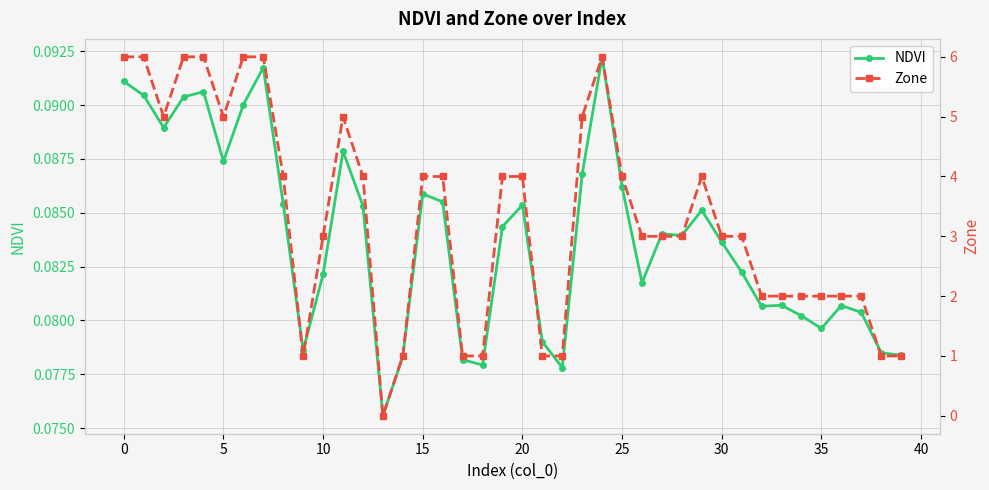

True or false: NDVI and Zone cross at least once.

True